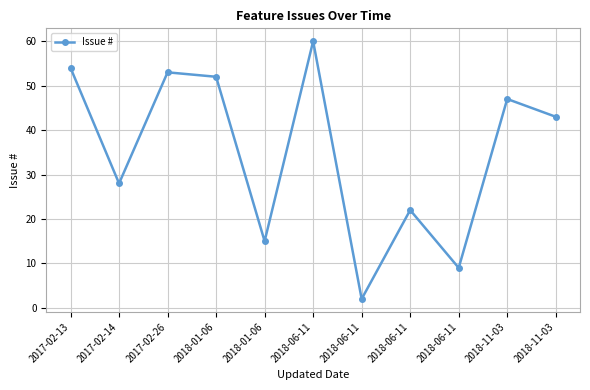

Read the value at 2017-02-26.

53